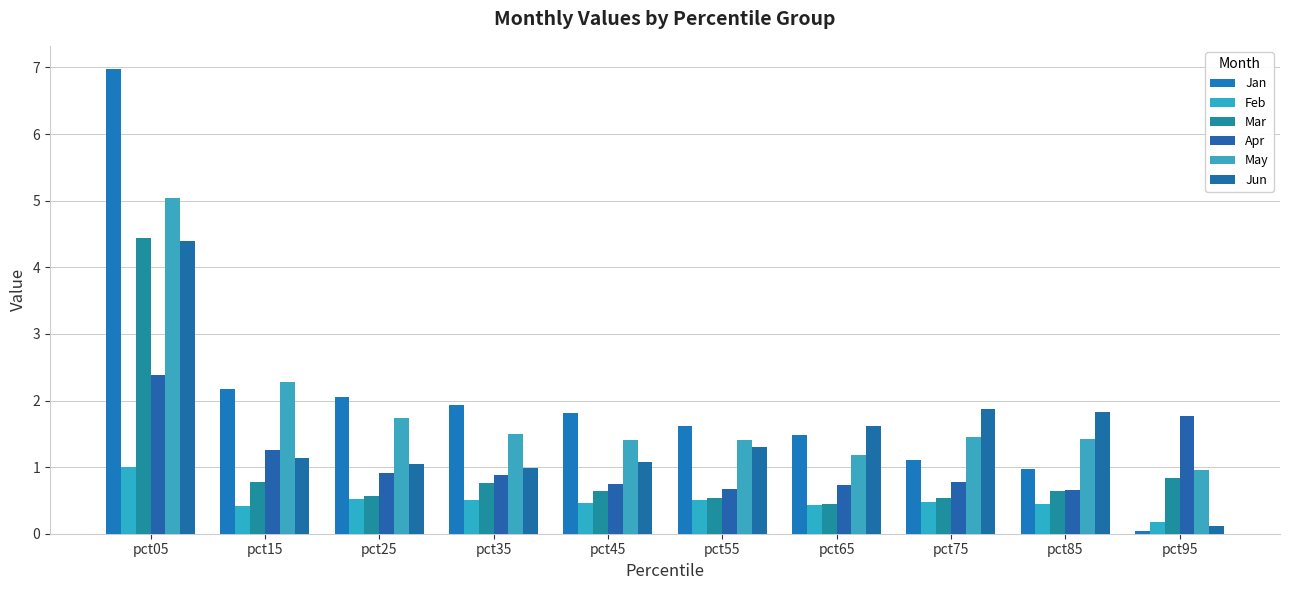

Which series has the largest range (max minus min)?

Jan